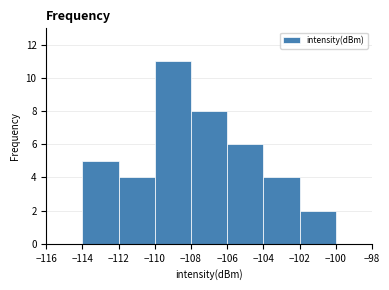

Reading left to right, list every bar in this chart as the range it spans on the x-axis followed by its height. The values are not printed on the chart, so give them approximately, as read against the axis.

-116 to -114: 0
-114 to -112: 5
-112 to -110: 4
-110 to -108: 11
-108 to -106: 8
-106 to -104: 6
-104 to -102: 4
-102 to -100: 2
-100 to -98: 0